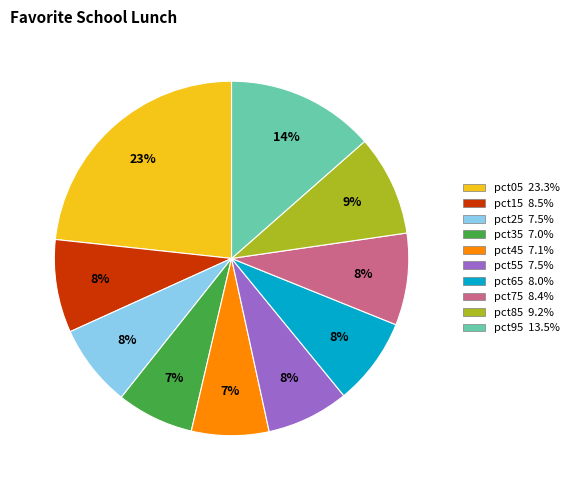

To the nearest percent, what is the combined percentage of pct35 and pct65?

15%